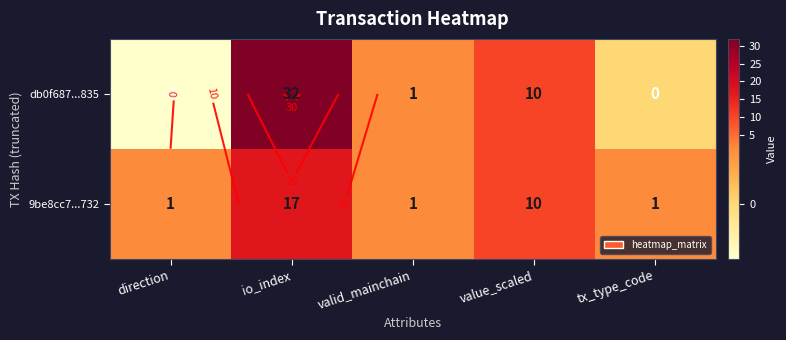

What is the difference between the 9be8cc7...732 values at valid_mainchain and io_index?

16